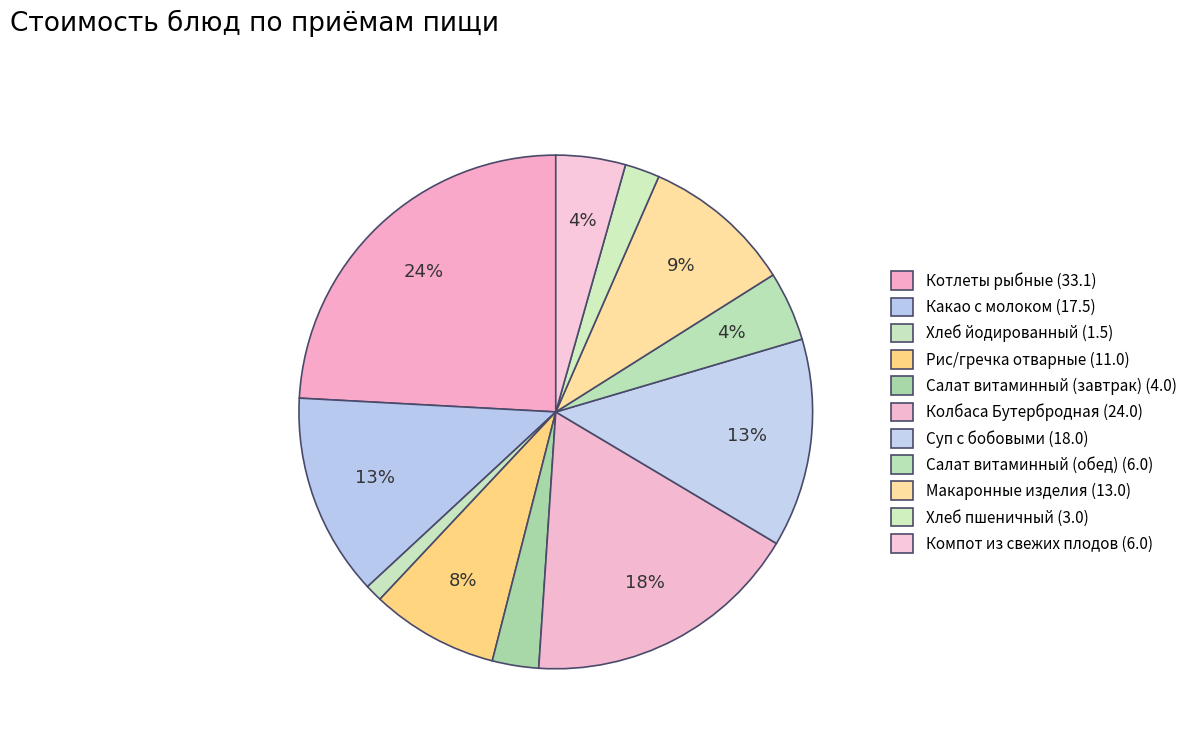

Which slice is the largest?

Котлеты рыбные